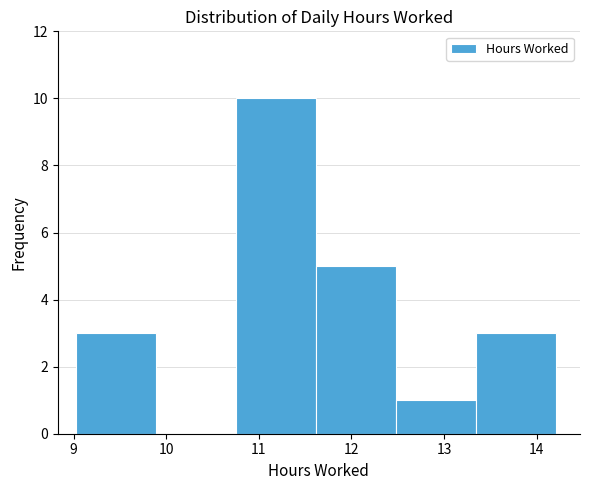

What is the height of the bar covering 13.3 to 14.2 on the x-axis? Neither the bar edges nor the heights are printed on the chart, so give them approximately, as read against the axes.

3